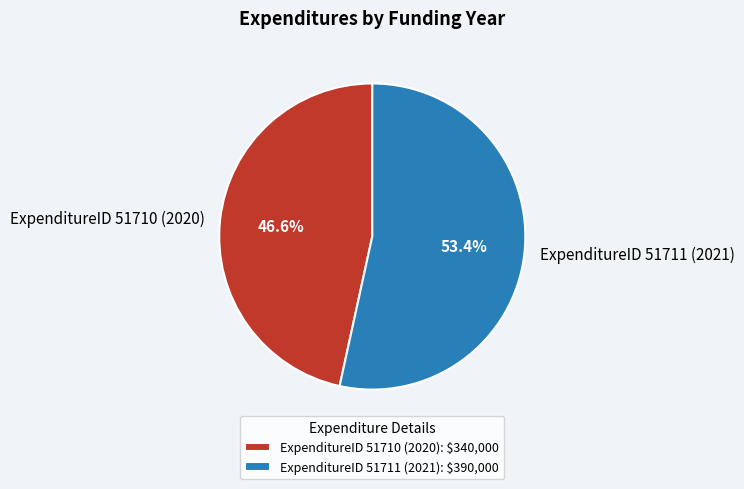

Does any single category account for the majority?

Yes